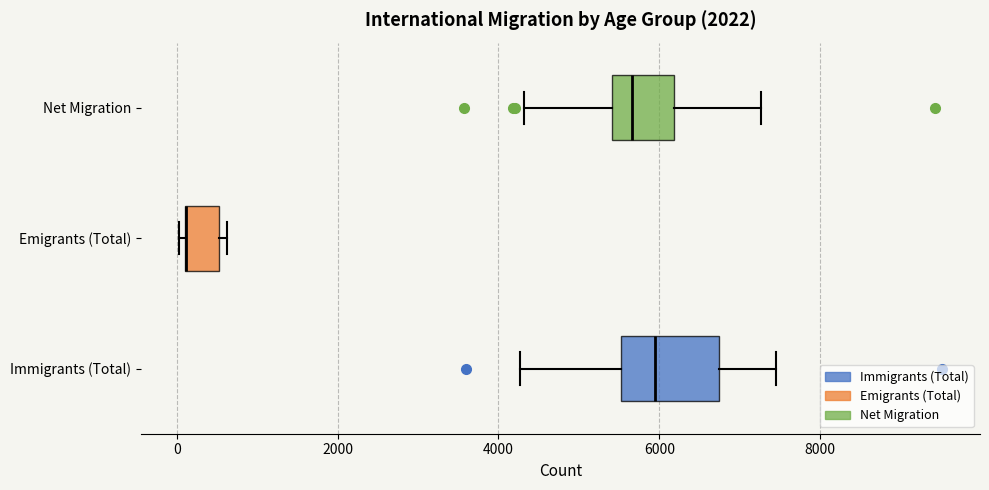

Where is the left edge of the box for Net Migration on the x-axis? The values are not printed on the chart, so give them approximately, as read against the axis.

5400